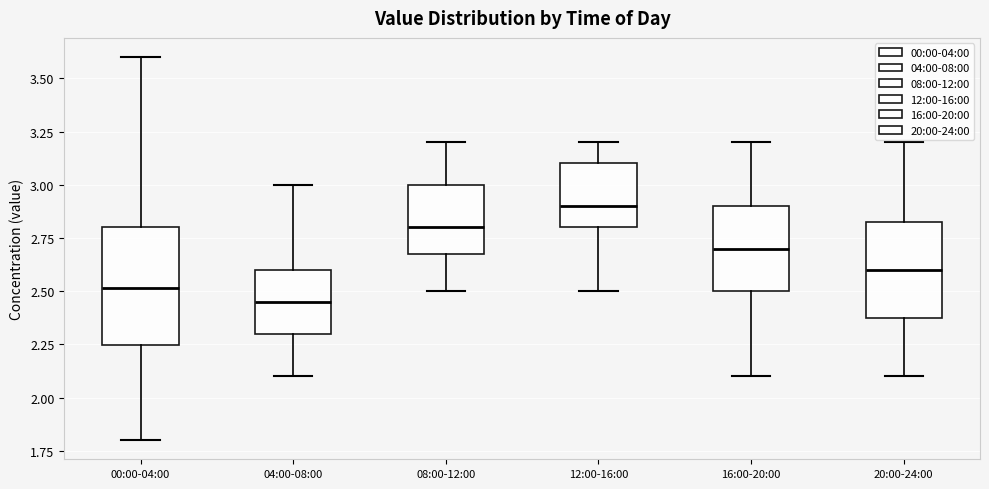

Comparing the boxes themselves (not the whiskers), which one is the tallest?

00:00-04:00